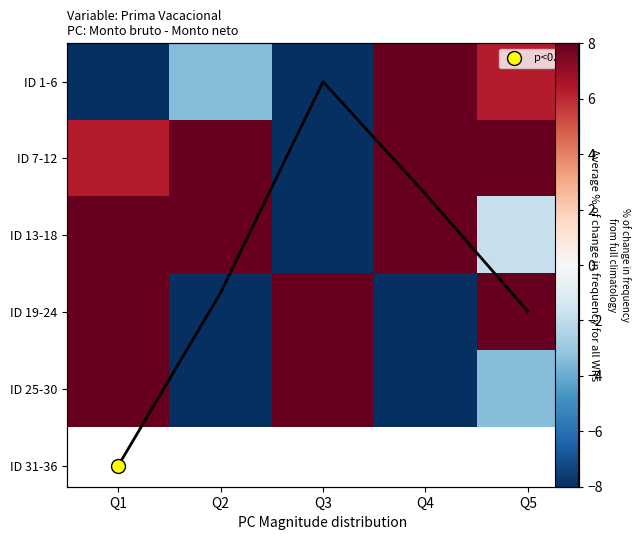

At which label does ID 13-18 reach its peak?

Q2